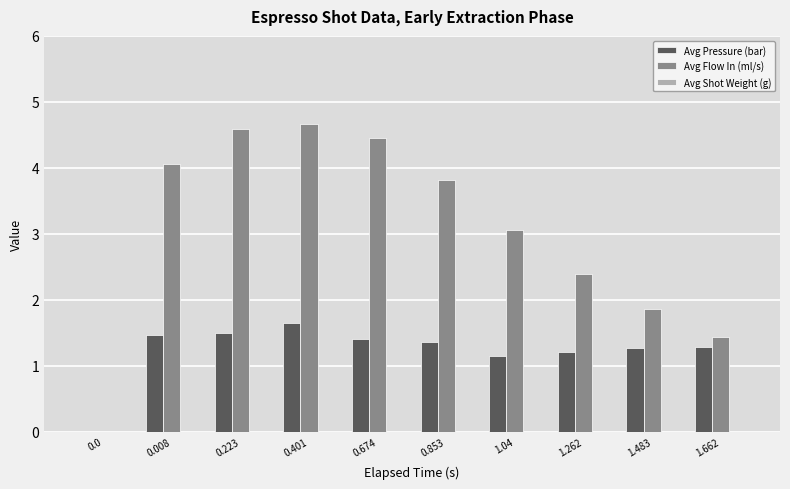

Between 0.401 and 1.04, which series saw the biggest shift?

Avg Flow In (ml/s)